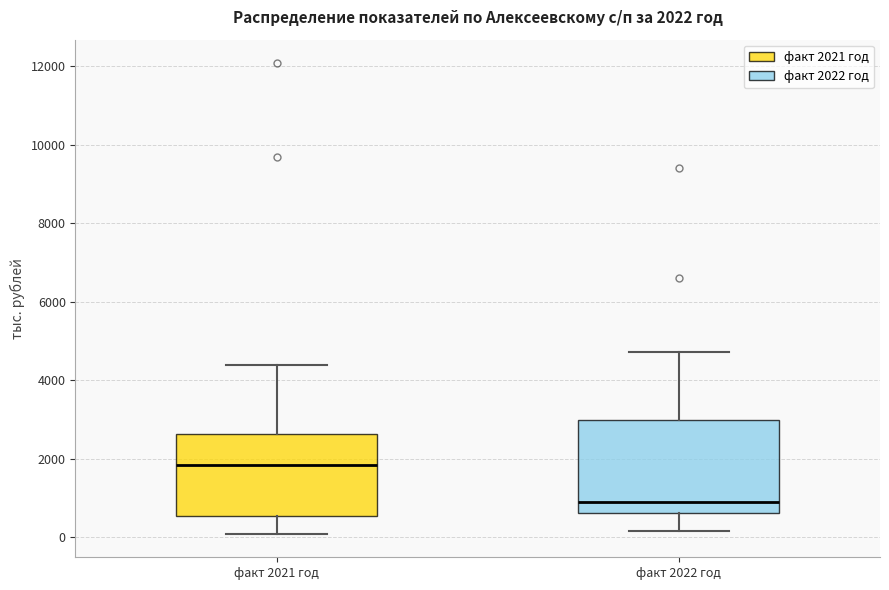

Which box is the tallest, from its lower edge to its upper edge?

факт 2022 год